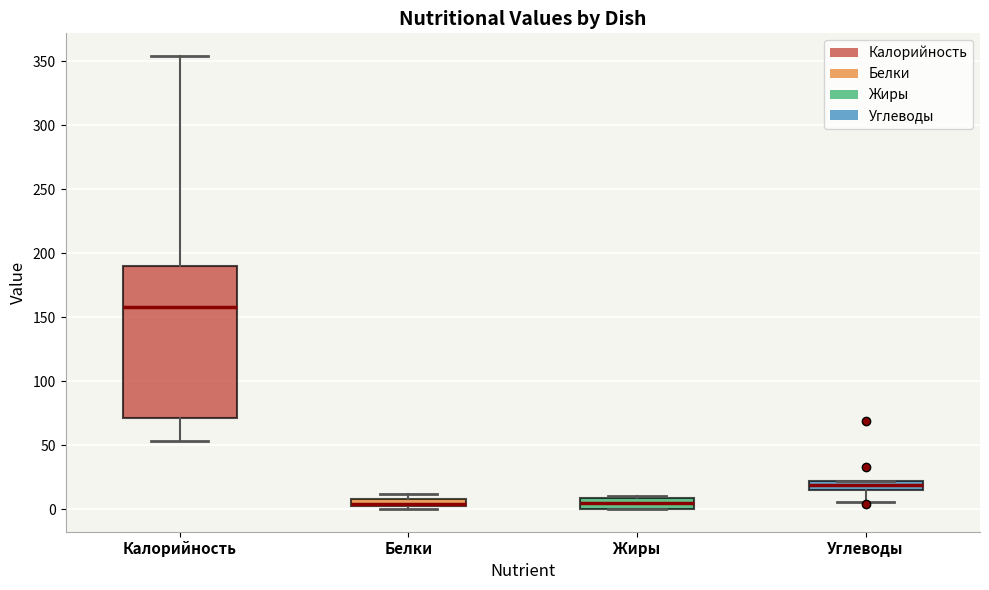

Comparing the boxes themselves (not the whiskers), which one is the tallest?

Калорийность